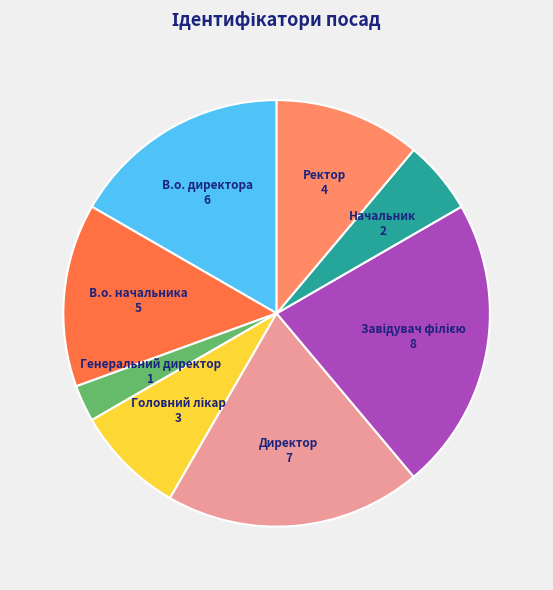

Is Директор the majority of the pie?

No